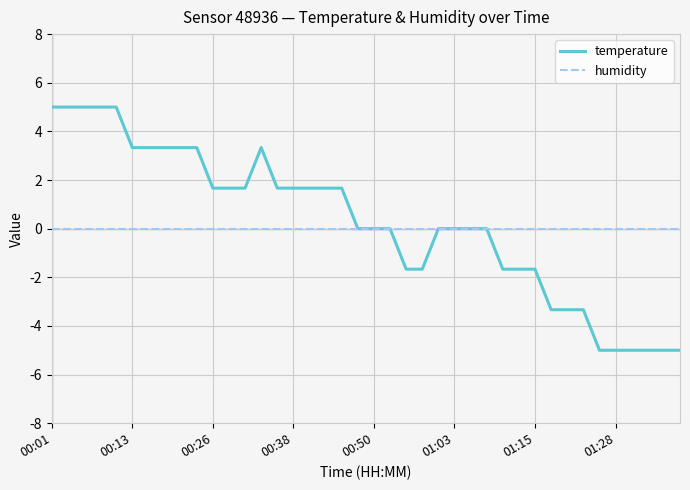

How many categories are shown in the chart?

40